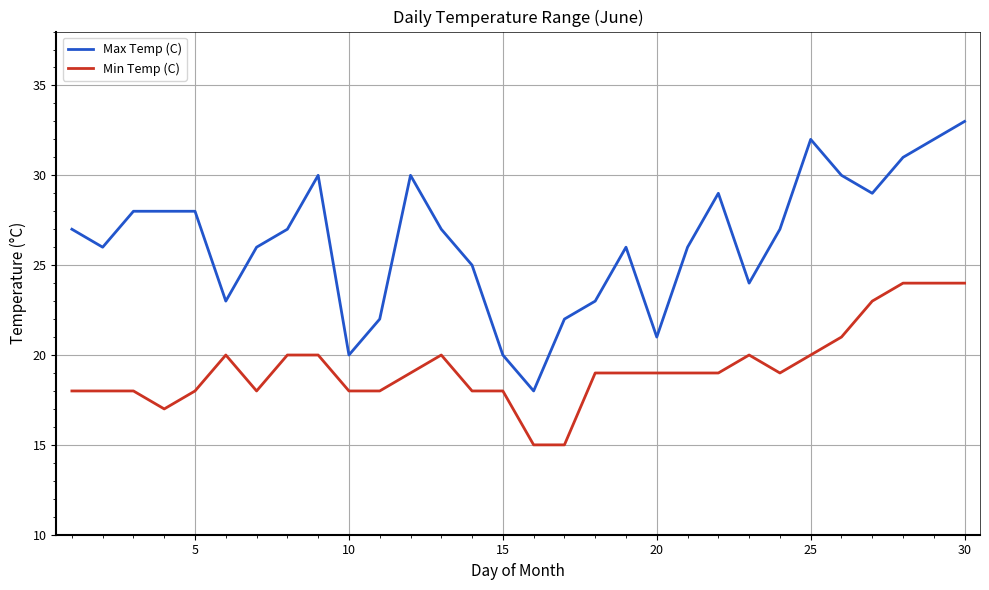

What is the difference between the maximum and minimum values in the Min Temp (C) series?

9